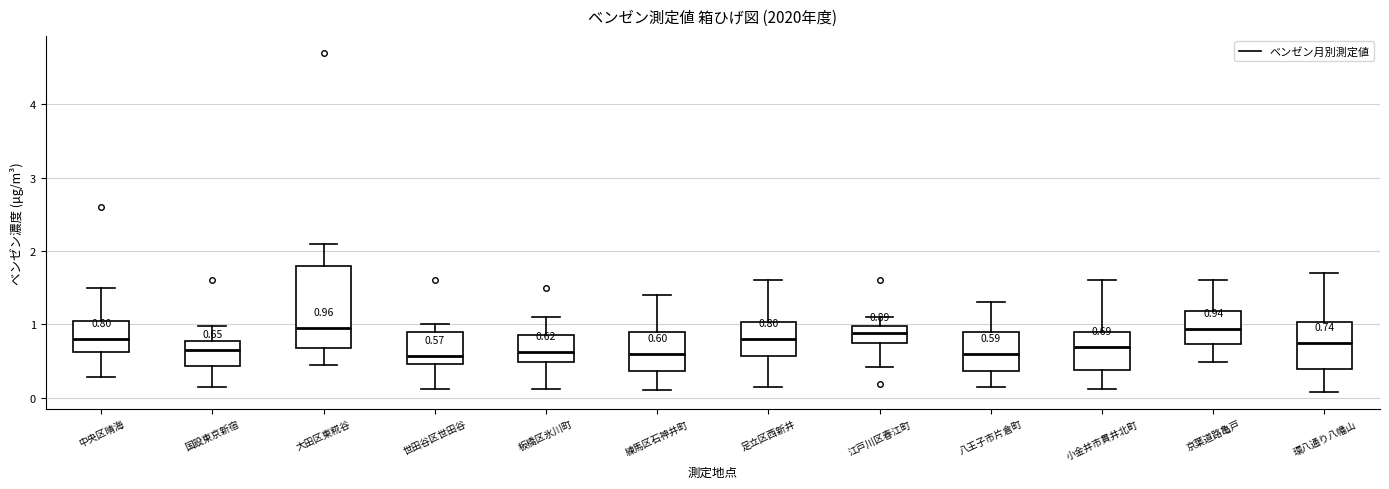

Comparing the boxes themselves (not the whiskers), which one is the tallest?

大田区東糀谷